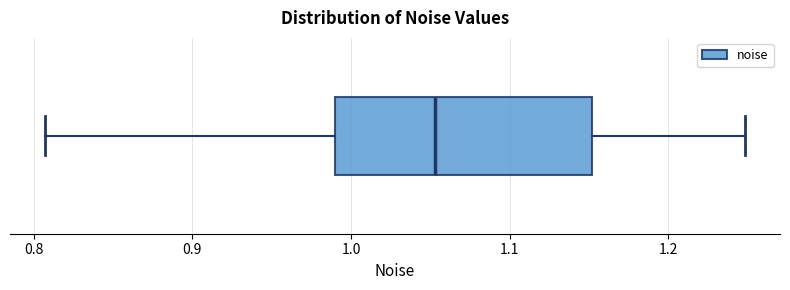

Where is the left edge of the box on the x-axis? The values are not printed on the chart, so give them approximately, as read against the axis.

0.99